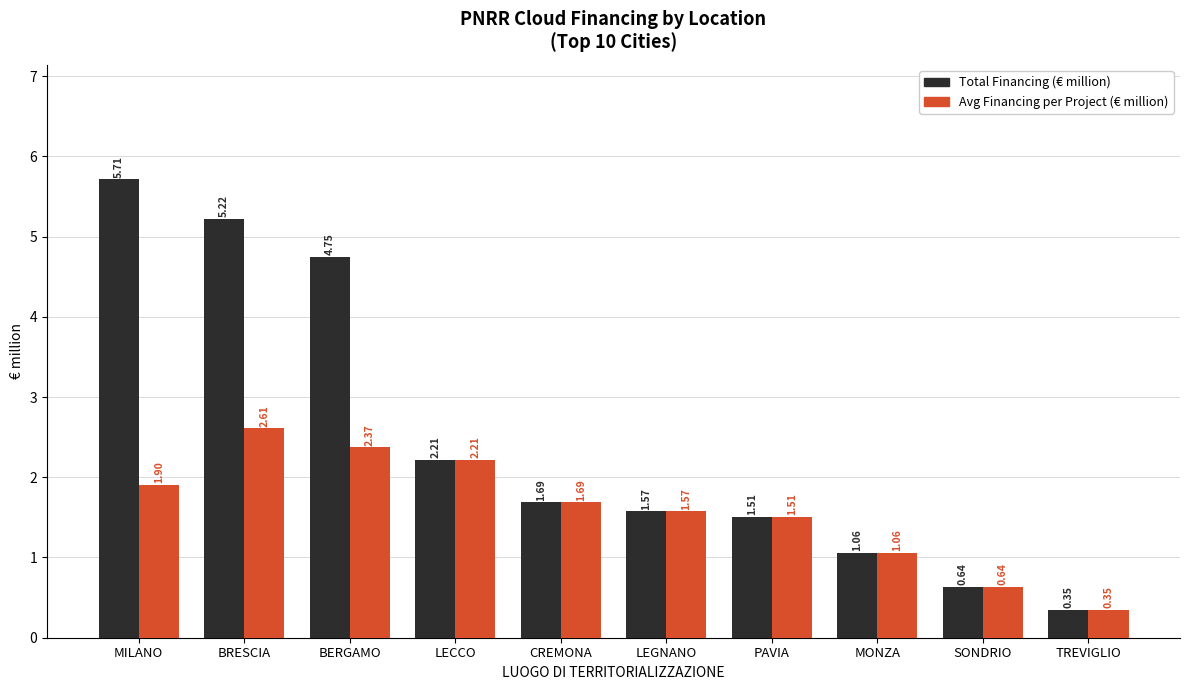

Which series has the widest spread of values?

Total Financing (€ million)